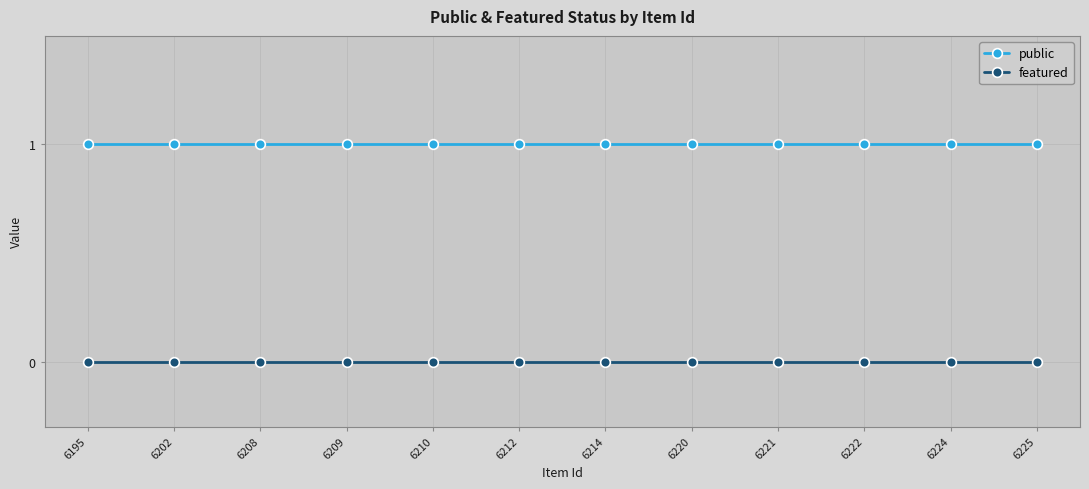

Is this an area chart (filled region under the line)?

No